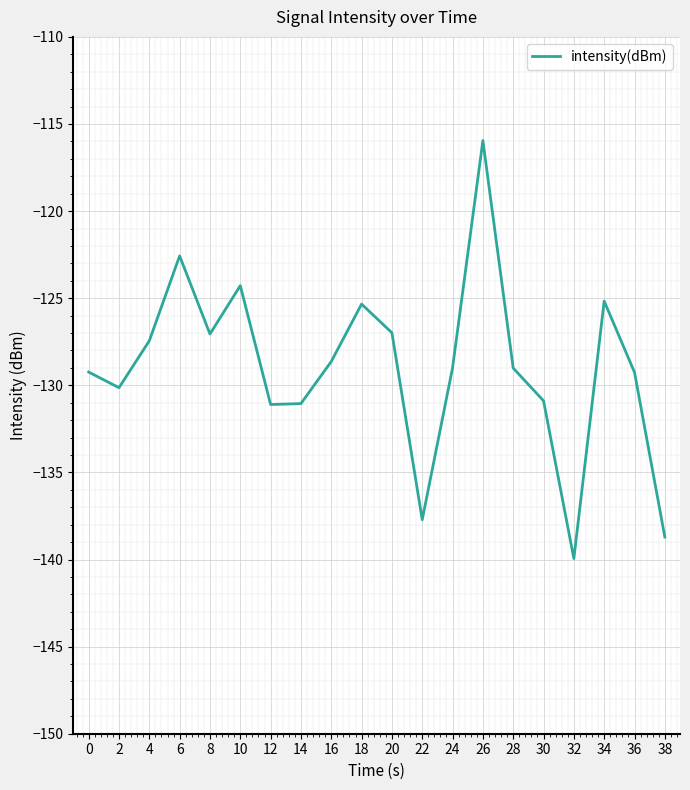

What is the average value?

-129.0